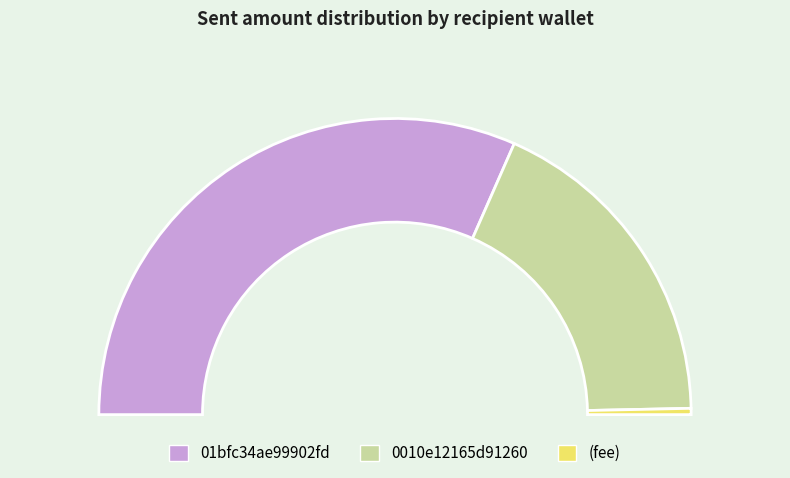

How many slices are in this pie chart?

3